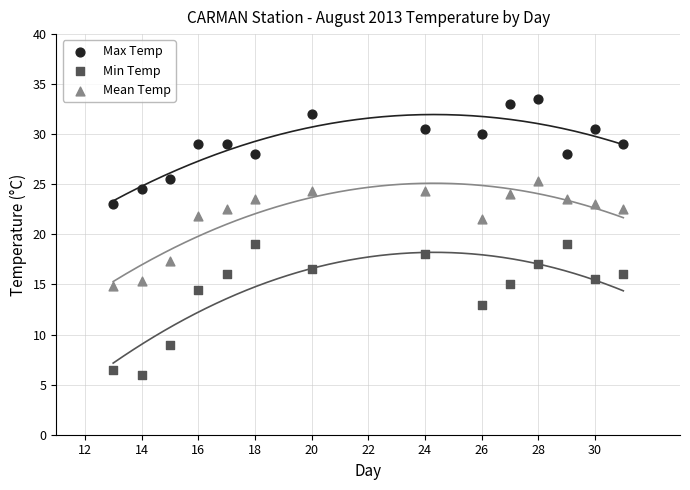

In the Min Temp series, what Y value is closest to 12?

13.0